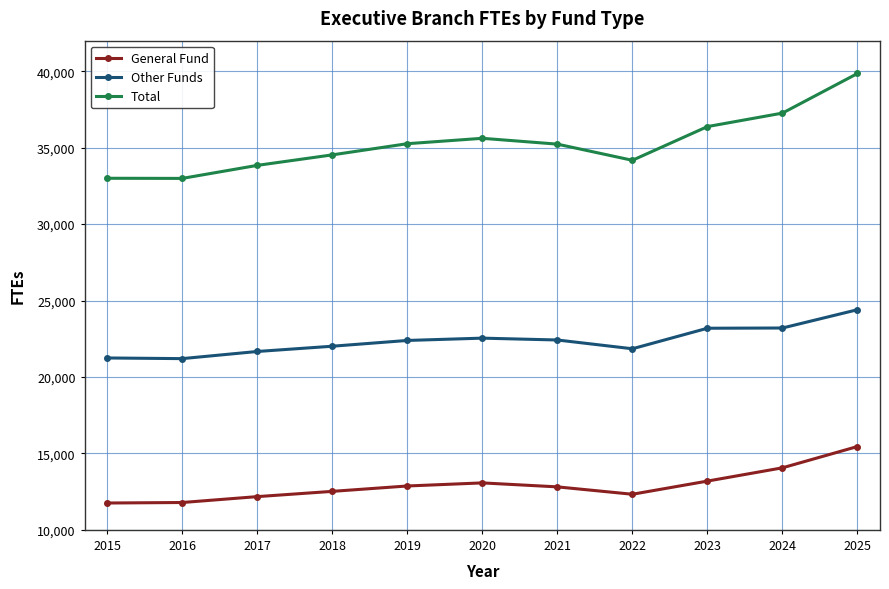

At which category is the sum across all series the highest?

2025